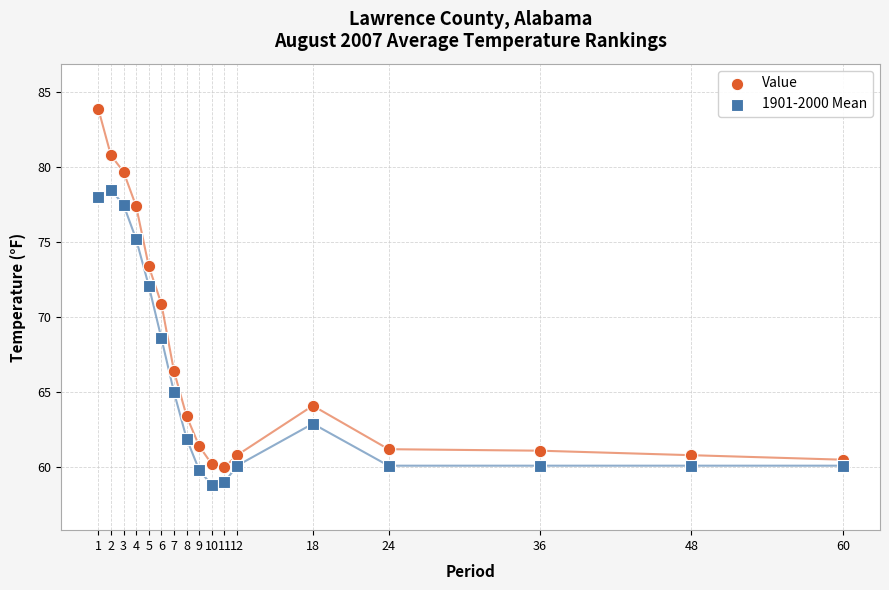

Across all data points, what is the range of Y values (max minus min)?

25.1